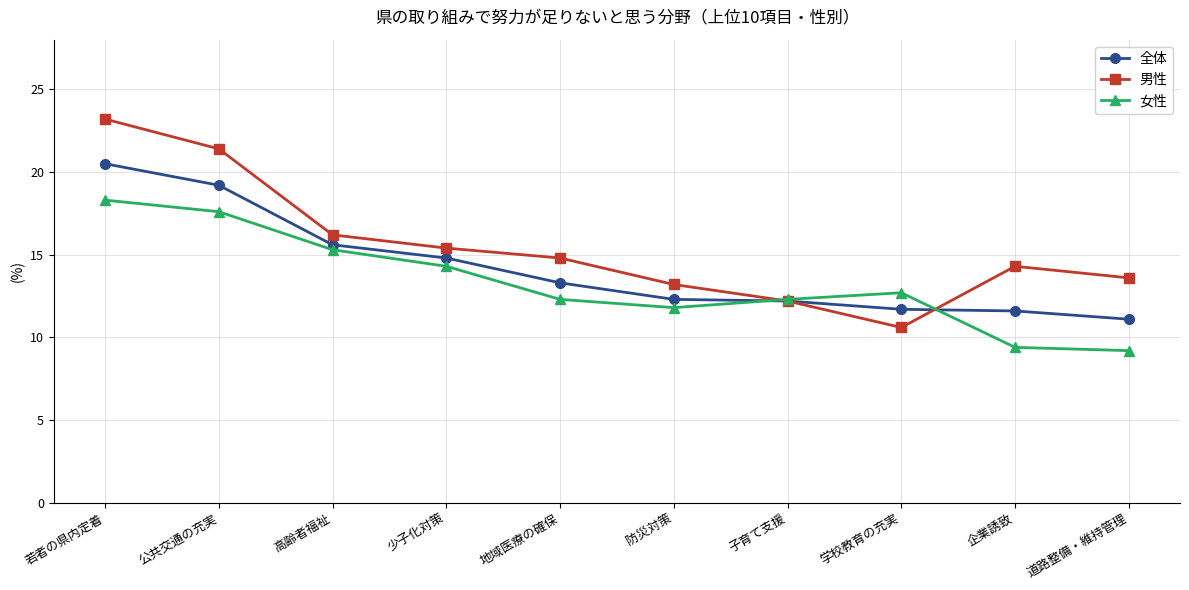

What is the maximum value for 女性?

18.3